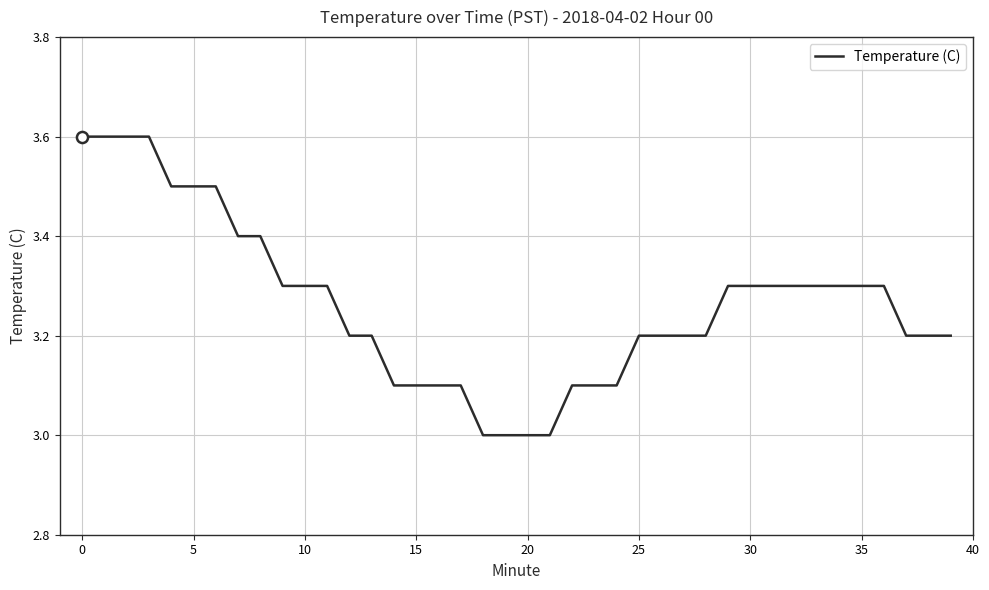

What is the difference between the maximum and minimum values?

0.6